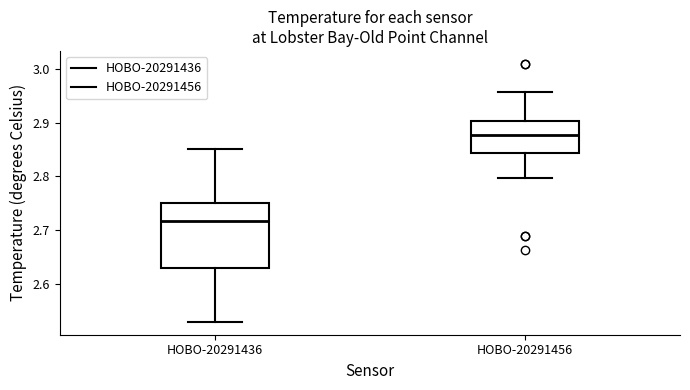

Which box is the tallest, from its lower edge to its upper edge?

HOBO-20291436